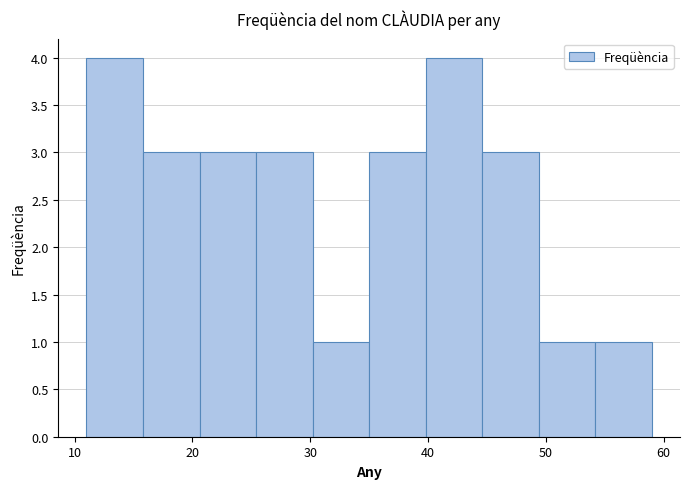

Reading left to right, transcribe this chart: for each bar, give the range it covers on the x-axis and its height. Neither the bar edges nor the heights are printed on the chart, so give them approximately, as read against the axes.

11.0 to 15.8: 4
15.8 to 20.6: 3
20.6 to 25.4: 3
25.4 to 30.2: 3
30.2 to 35.0: 1
35.0 to 39.8: 3
39.8 to 44.6: 4
44.6 to 49.4: 3
49.4 to 54.2: 1
54.2 to 59.0: 1